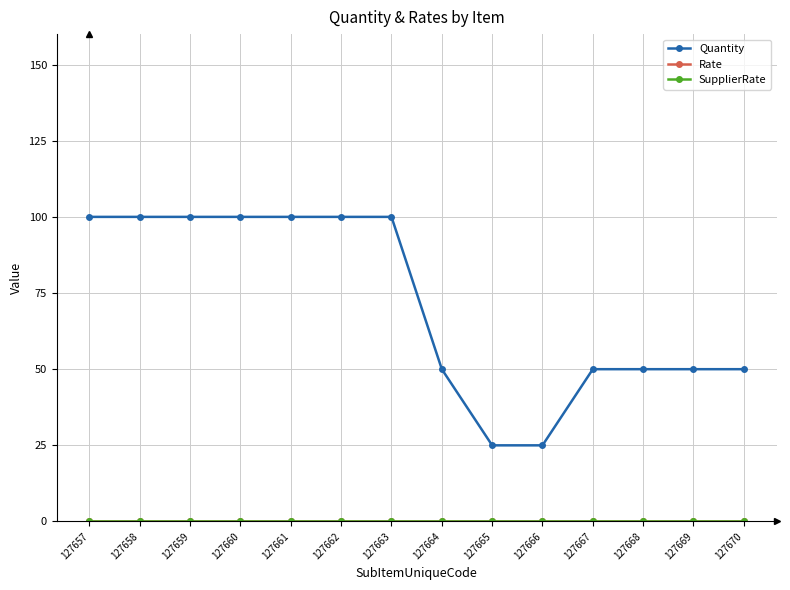

Which series has the largest total across all categories?

Quantity